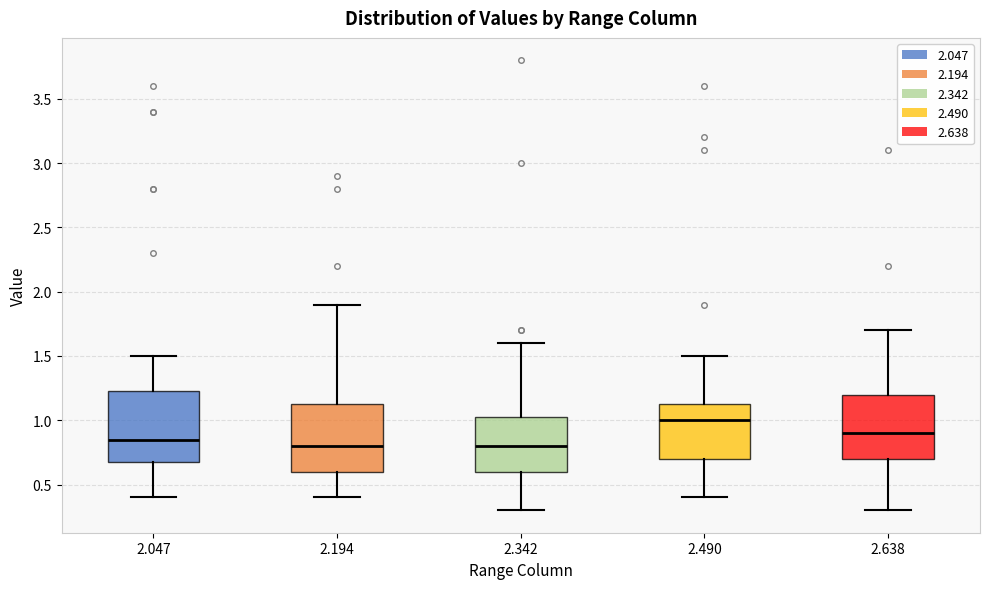

Reading left to right, transcribe this box plot: for each box, give where its median line is, the range the box spans, and where its two whiskers end, as read against the y-axis. The values are not printed on the chart, so give them approximately, as read against the axis.

2.047: median 0.85, box 0.70 to 1.25, whiskers 0.40 to 1.50
2.194: median 0.80, box 0.60 to 1.15, whiskers 0.40 to 1.90
2.342: median 0.80, box 0.60 to 1.05, whiskers 0.30 to 1.60
2.490: median 1.00, box 0.70 to 1.15, whiskers 0.40 to 1.50
2.638: median 0.90, box 0.70 to 1.20, whiskers 0.30 to 1.70